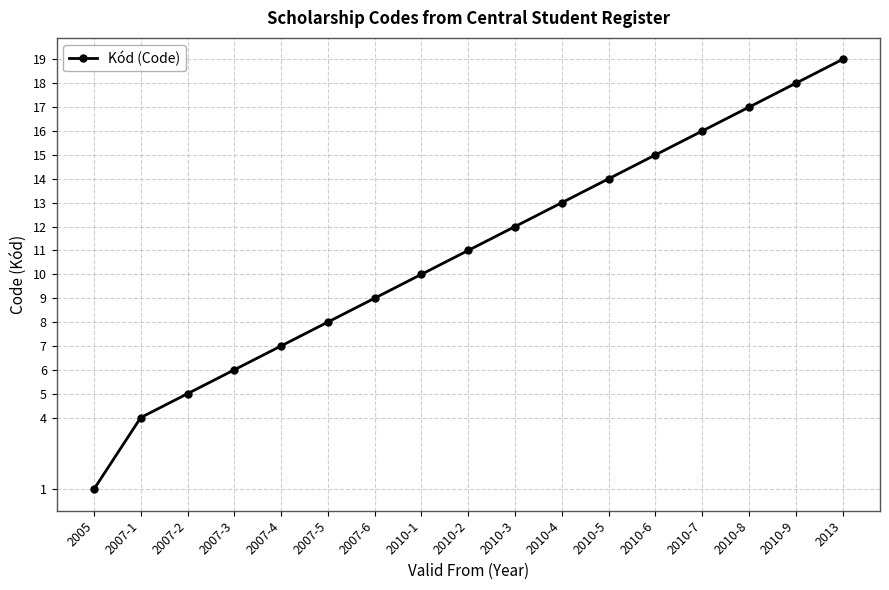

What value does the data have at 2007-3, to the nearest 10?

10